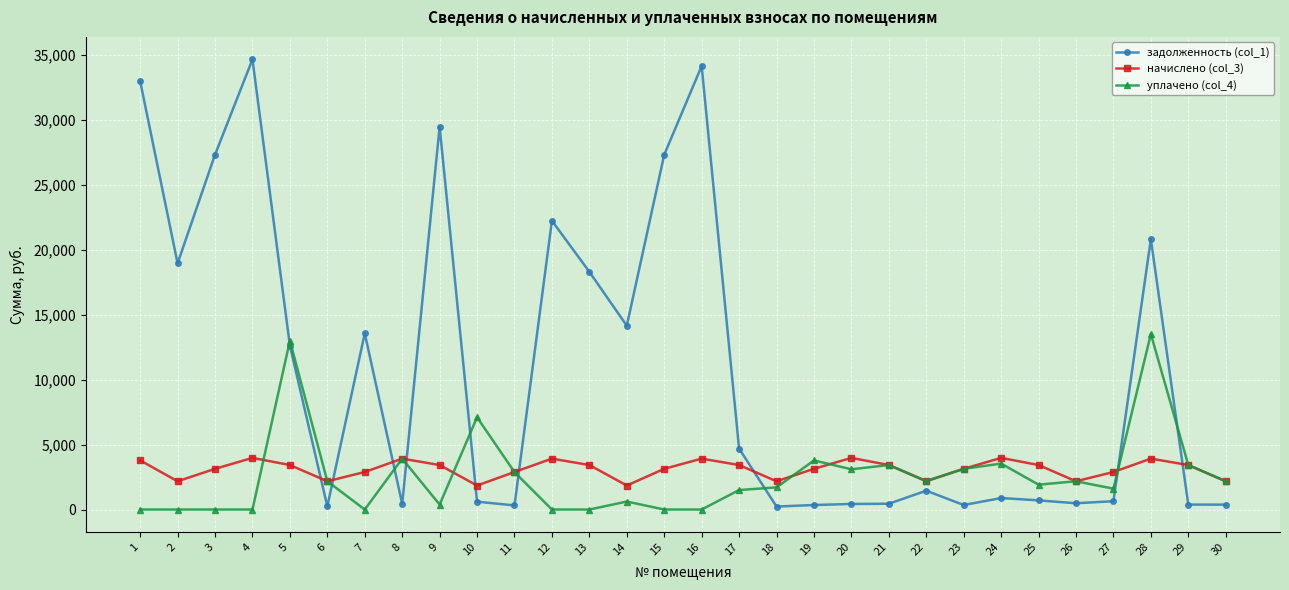

What is the spread (max minus min) of values at 16?

34162.0